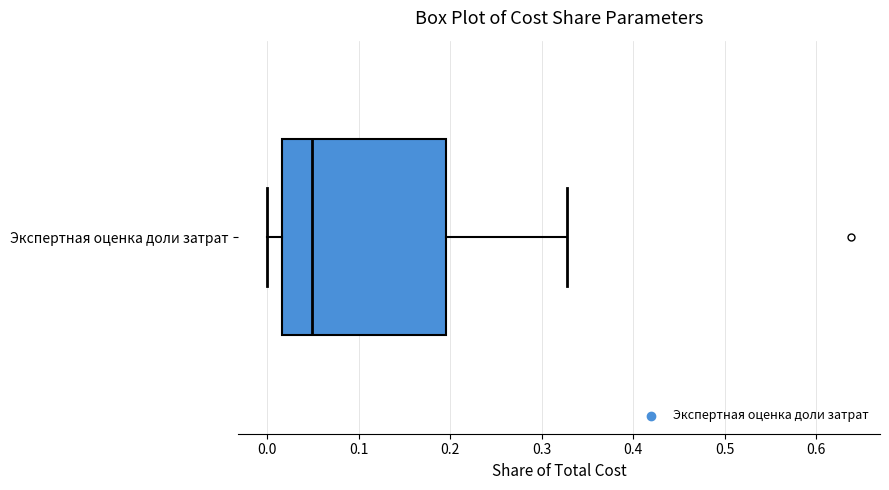

Where does the left whisker of the box for Экспертная оценка доли затрат end on the x-axis? The values are not printed on the chart, so give them approximately, as read against the axis.

0.00